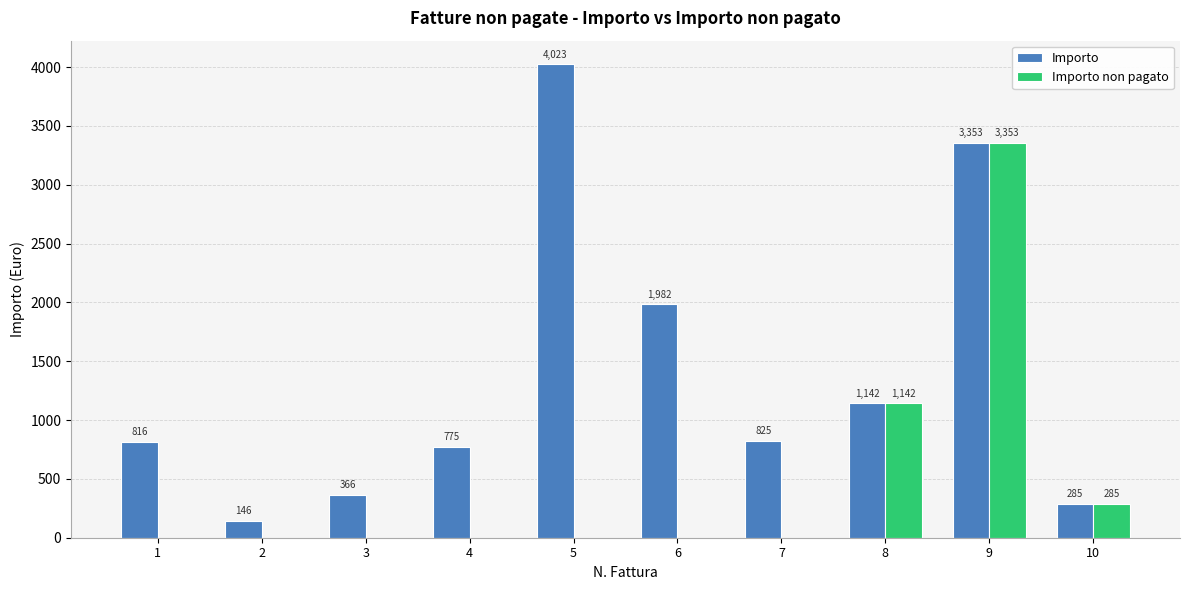

Which category has the highest value across all series?

5